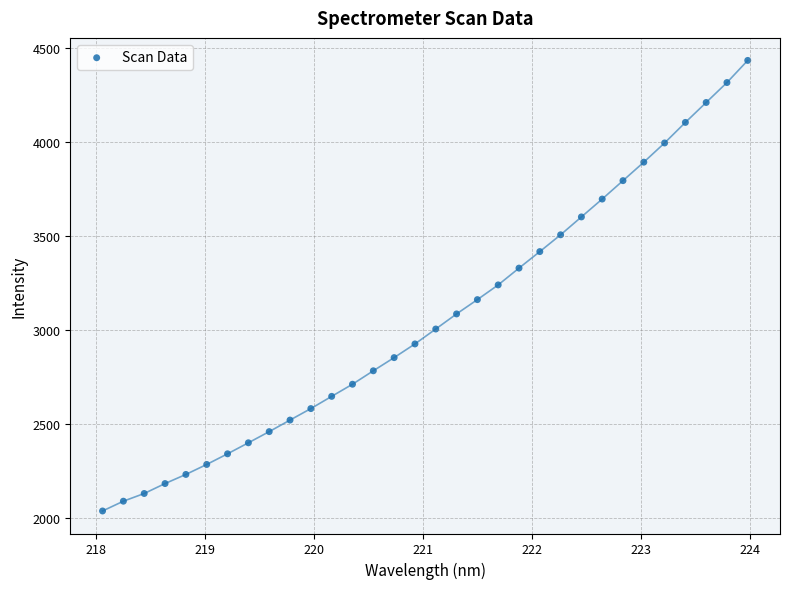

What is the range of X values (max minus min)?

5.9